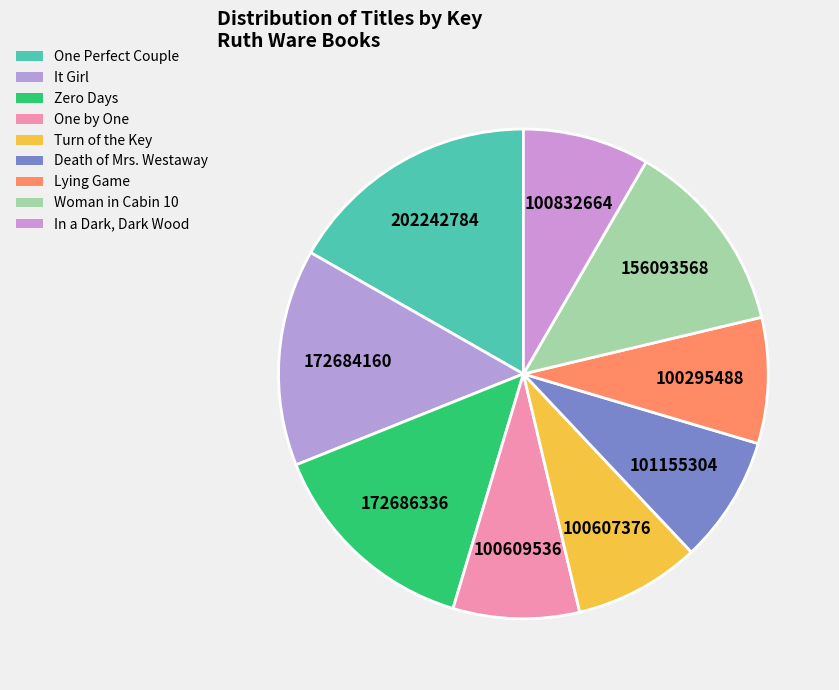

To the nearest percent, what is the combined percentage of Turn of the Key and In a Dark, Dark Wood?

17%